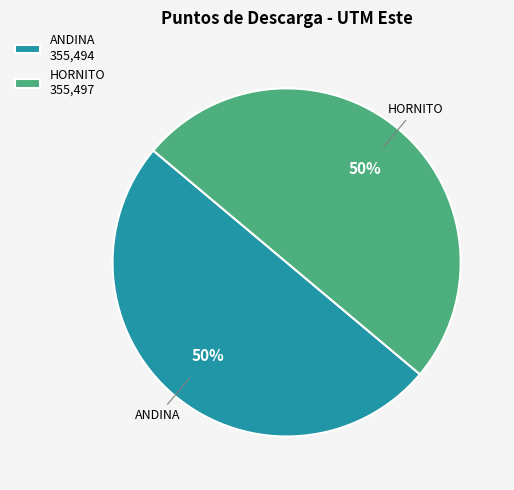

Count the number of slices in the pie.

2